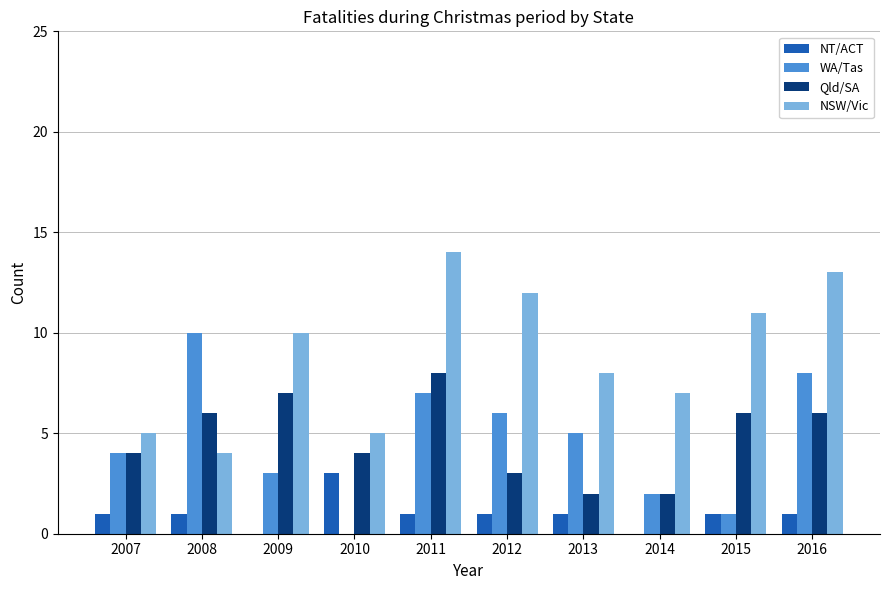

What is the total value across all series at 2015?

19